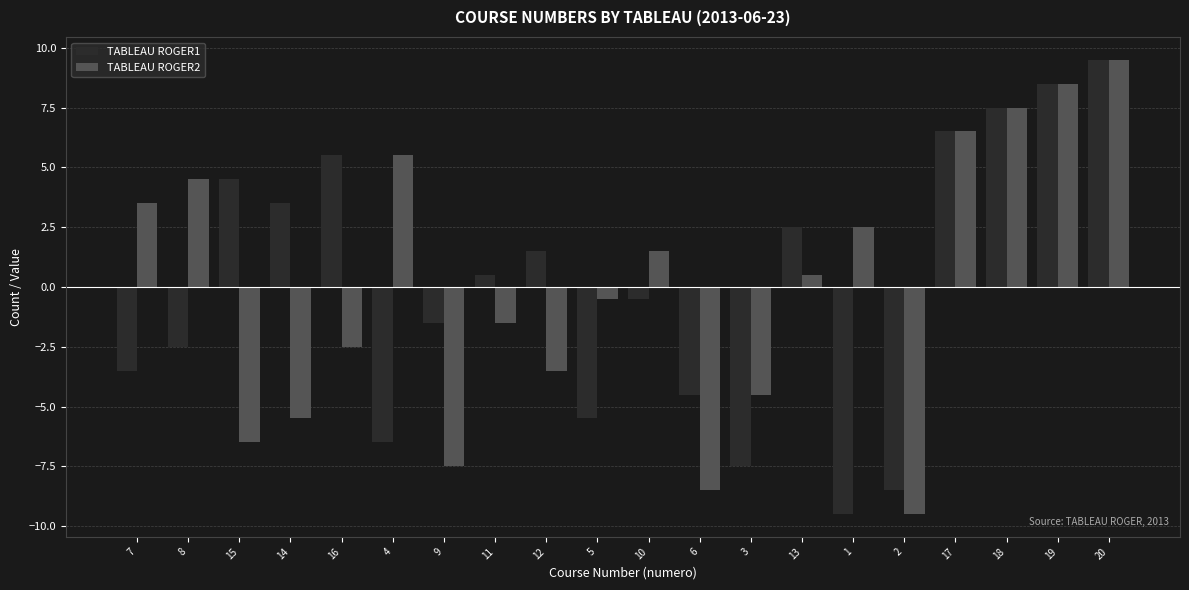

What are all the series names shown in the legend?

TABLEAU ROGER1, TABLEAU ROGER2